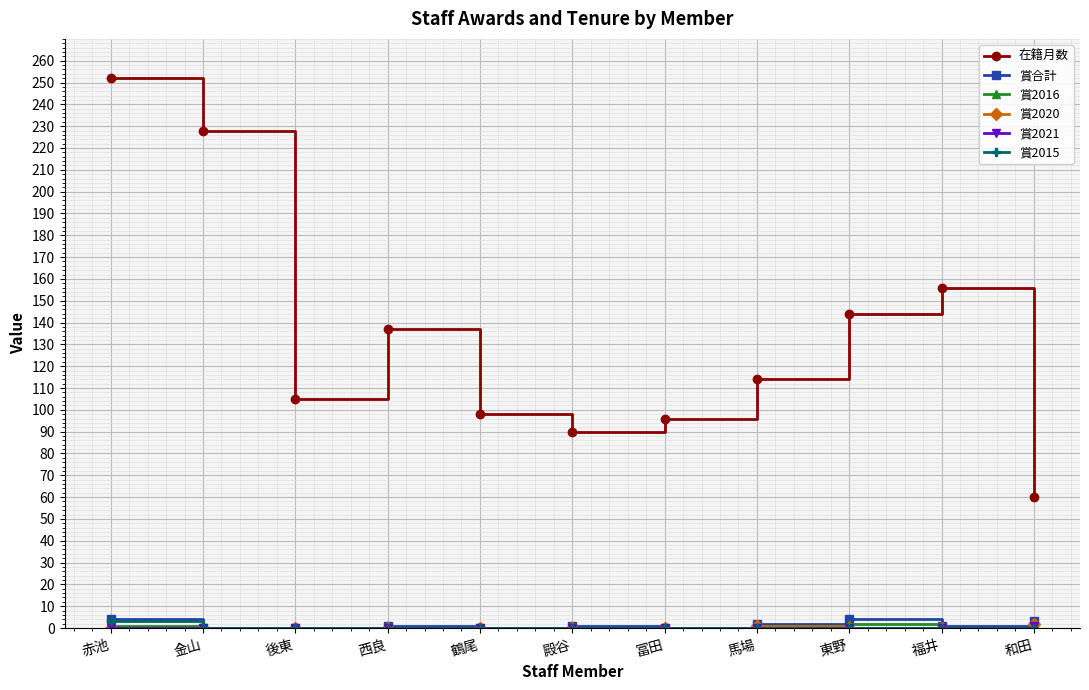

What is the maximum value for 賞2015?

3